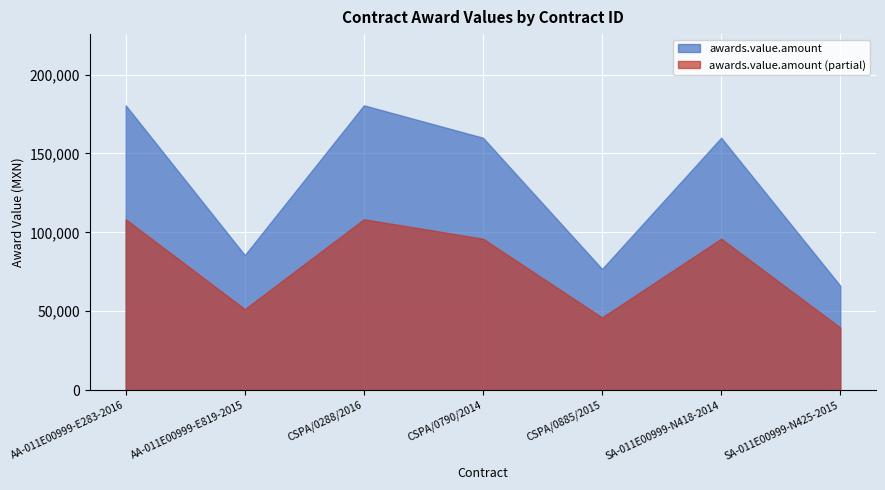

Does the chart display data point markers on the line(s)?

No